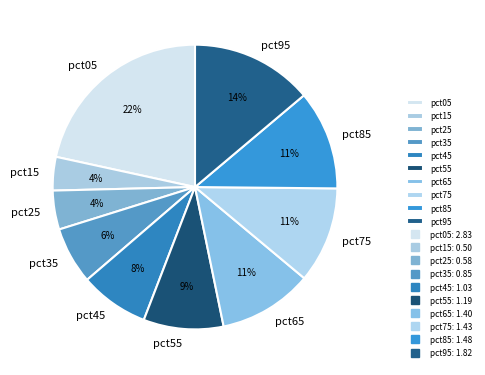

Between pct35 and pct05, which is larger?

pct05